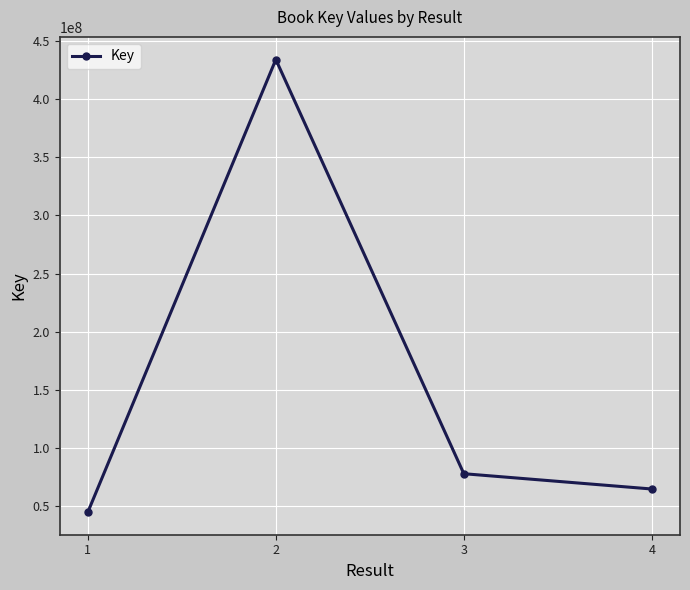

Reading right to left, list all the values displayed in this chart.

64563133	77728629	434166363	44695299